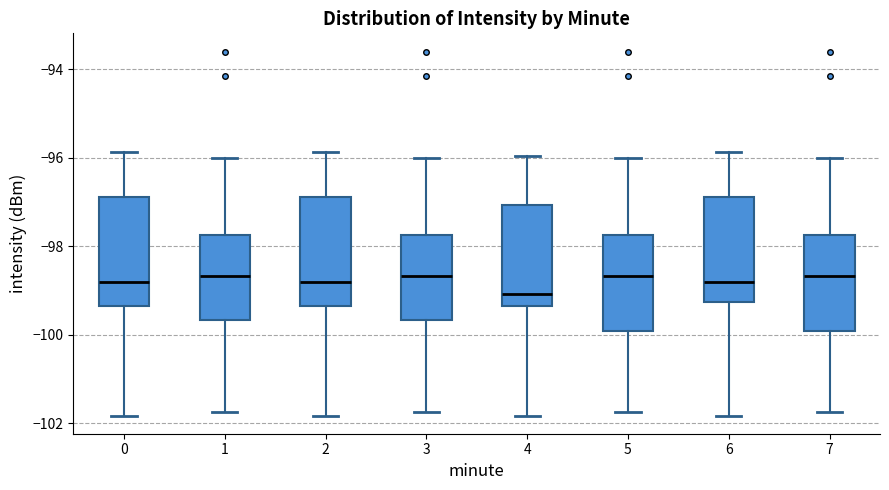

Reading left to right, read every box against the y-axis: the position of its median line, the range the box covers, and the ends of its whiskers. The values are not printed on the chart, so give them approximately, as read against the axis.

0: median -98.8, box -99.4 to -96.8, whiskers -101.8 to -95.8
1: median -98.6, box -99.6 to -97.8, whiskers -101.8 to -96.0
2: median -98.8, box -99.4 to -96.8, whiskers -101.8 to -95.8
3: median -98.6, box -99.6 to -97.8, whiskers -101.8 to -96.0
4: median -99.0, box -99.4 to -97.0, whiskers -101.8 to -96.0
5: median -98.6, box -100.0 to -97.8, whiskers -101.8 to -96.0
6: median -98.8, box -99.2 to -96.8, whiskers -101.8 to -95.8
7: median -98.6, box -100.0 to -97.8, whiskers -101.8 to -96.0